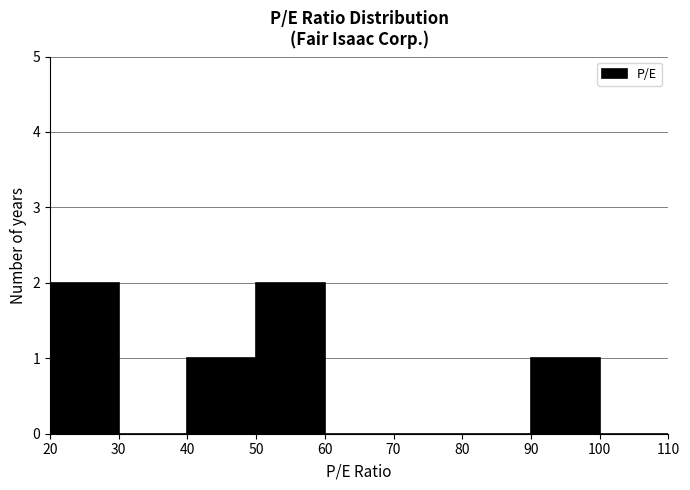

Reading left to right, transcribe this chart: for each bar, give the range it covers on the x-axis and its height. The values are not printed on the chart, so give them approximately, as read against the axis.

20 to 30: 2
30 to 40: 0
40 to 50: 1
50 to 60: 2
60 to 70: 0
70 to 80: 0
80 to 90: 0
90 to 100: 1
100 to 110: 0